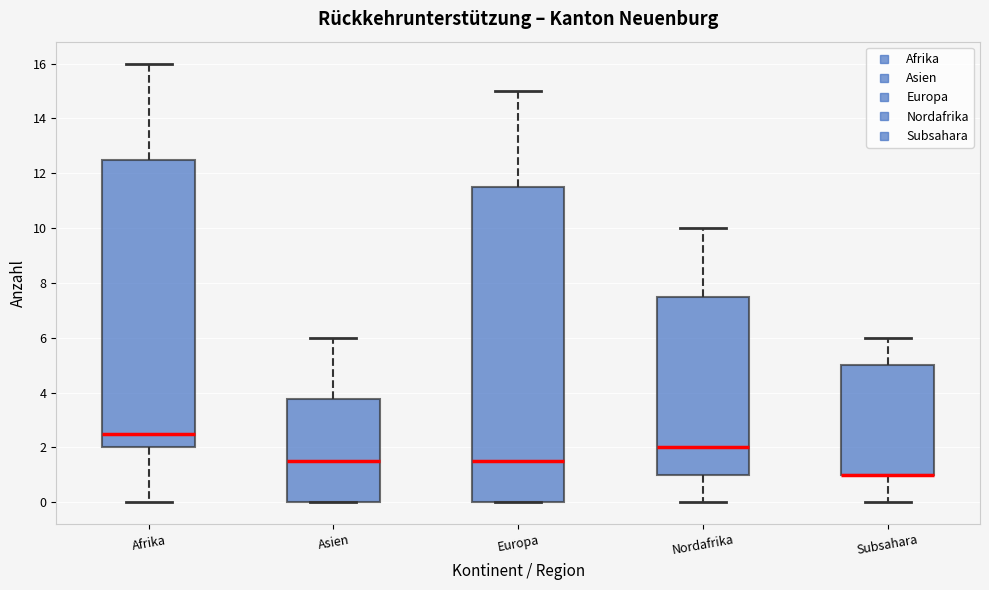

Reading left to right, transcribe this box plot: for each box, give where its median line is, the range the box spans, and where its two whiskers end, as read against the y-axis. The values are not printed on the chart, so give them approximately, as read against the axis.

Afrika: median 2.6, box 2.0 to 12.6, whiskers 0.0 to 16.0
Asien: median 1.6, box 0.0 to 3.8, whiskers 0.0 to 6.0
Europa: median 1.6, box 0.0 to 11.6, whiskers 0.0 to 15.0
Nordafrika: median 2.0, box 1.0 to 7.6, whiskers 0.0 to 10.0
Subsahara: median 1.0 (drawn on the box's lower edge), box 1.0 to 5.0, whiskers 0.0 to 6.0